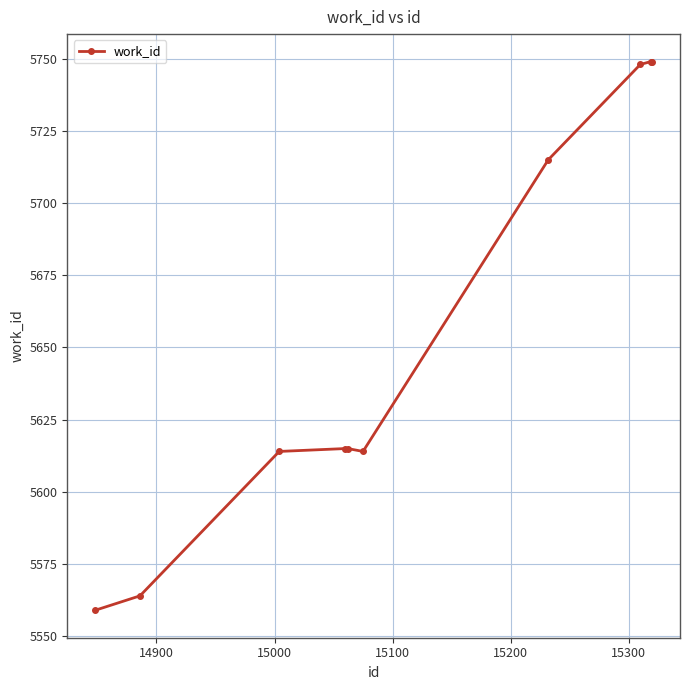

What is the sum of all values?

56542